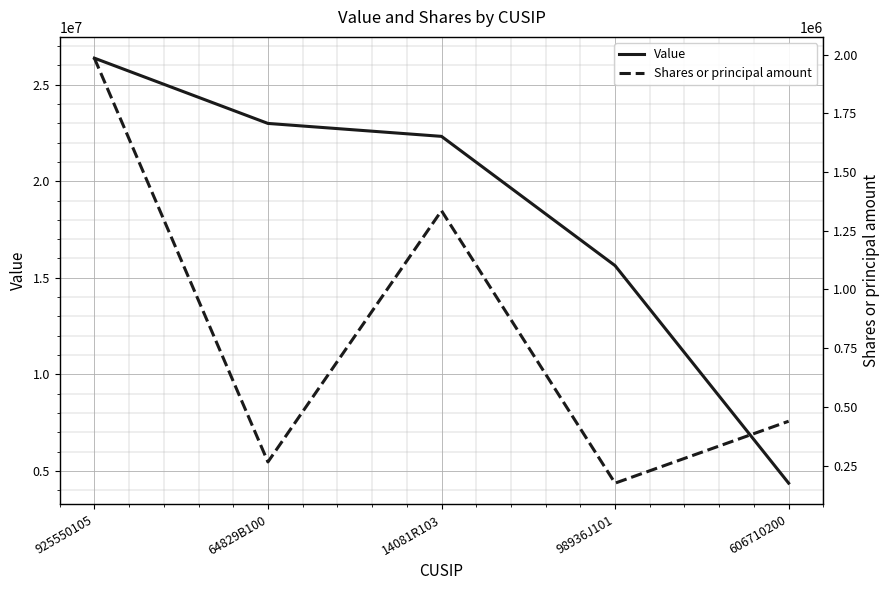

True or false: Value and Shares or principal amount intersect in this chart.

False